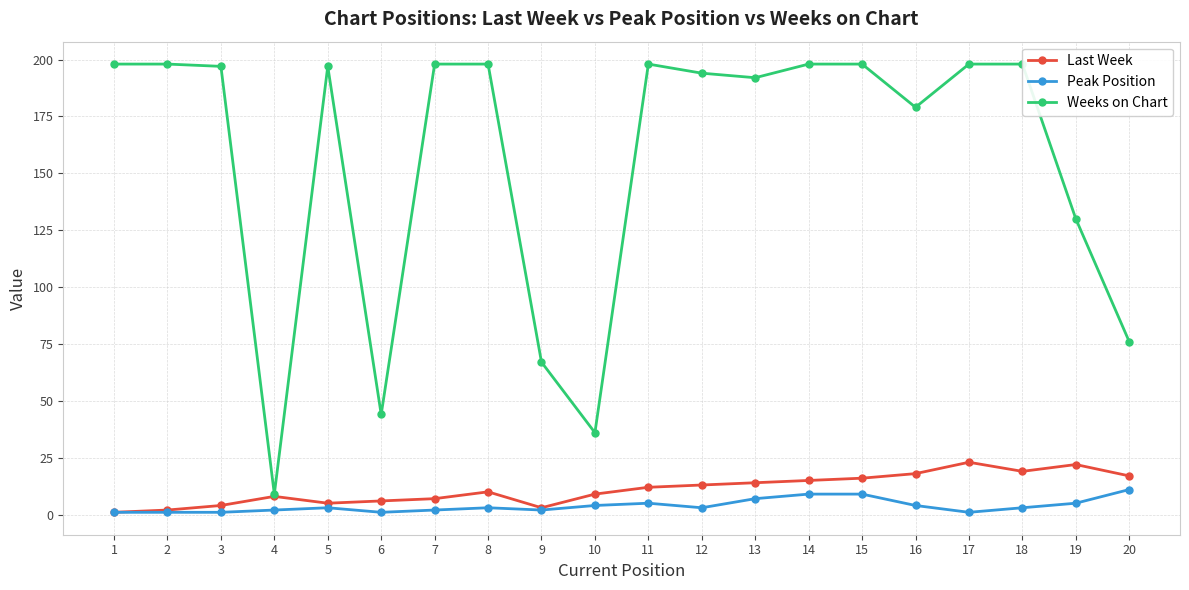

True or false: Weeks on Chart and Peak Position intersect in this chart.

False